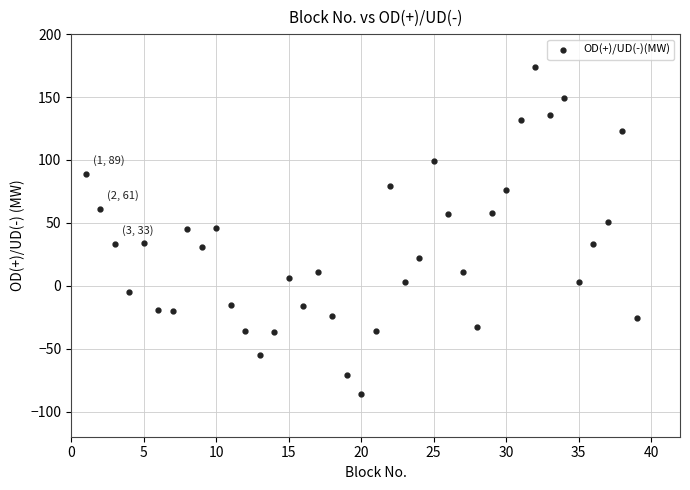

What is the range of Y values (max minus min)?

260